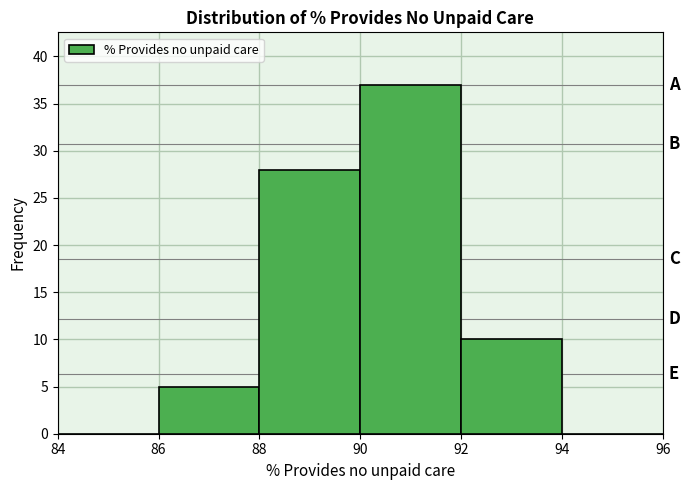

Reading left to right, list every bar in this chart as the range it spans on the x-axis followed by its height. The values are not printed on the chart, so give them approximately, as read against the axis.

84 to 86: 0
86 to 88: 5
88 to 90: 28
90 to 92: 37
92 to 94: 10
94 to 96: 0